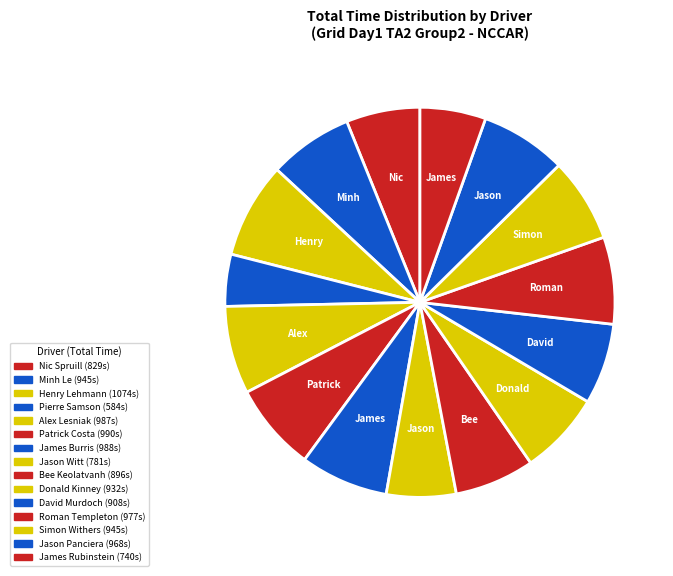

Count the number of slices in the pie.

15